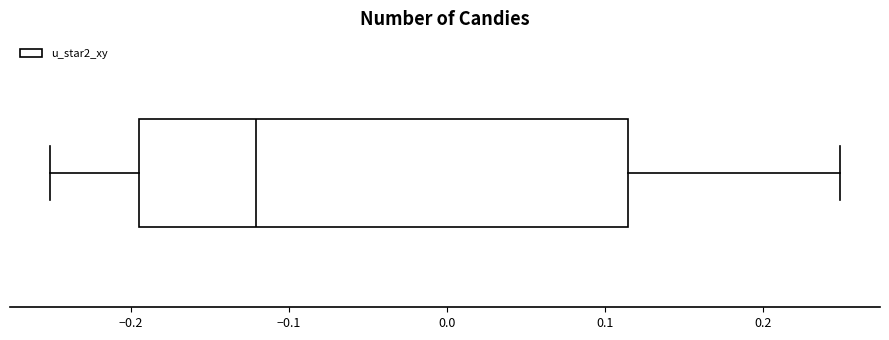

Transcribe this box plot: give where the median line is, the range the box spans, and where the two whiskers end, as read against the x-axis. The values are not printed on the chart, so give them approximately, as read against the axis.

median -0.12, box -0.19 to 0.11, whiskers -0.25 to 0.25